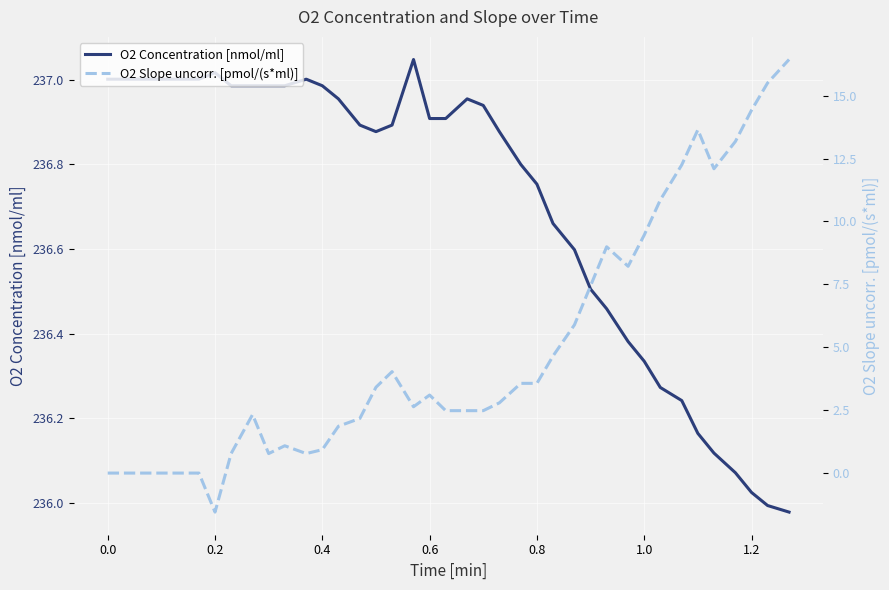

Rank the series by their maximum value, from highest to lowest.

O2 Concentration [nmol/ml], O2 Slope uncorr. [pmol/(s*ml)]